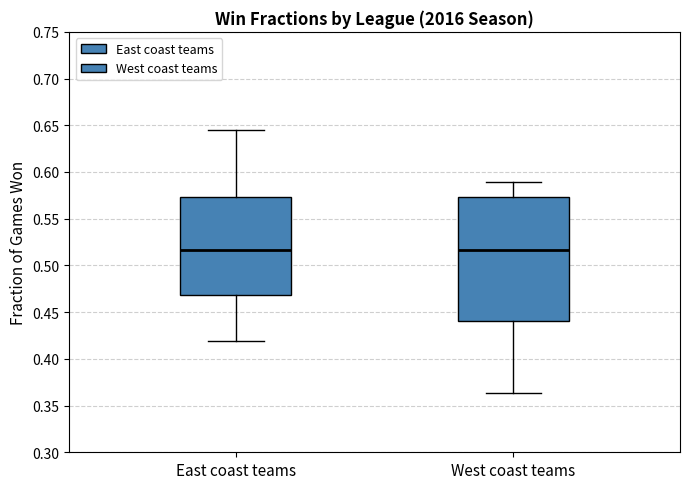

Which box is the tallest, from its lower edge to its upper edge?

West coast teams